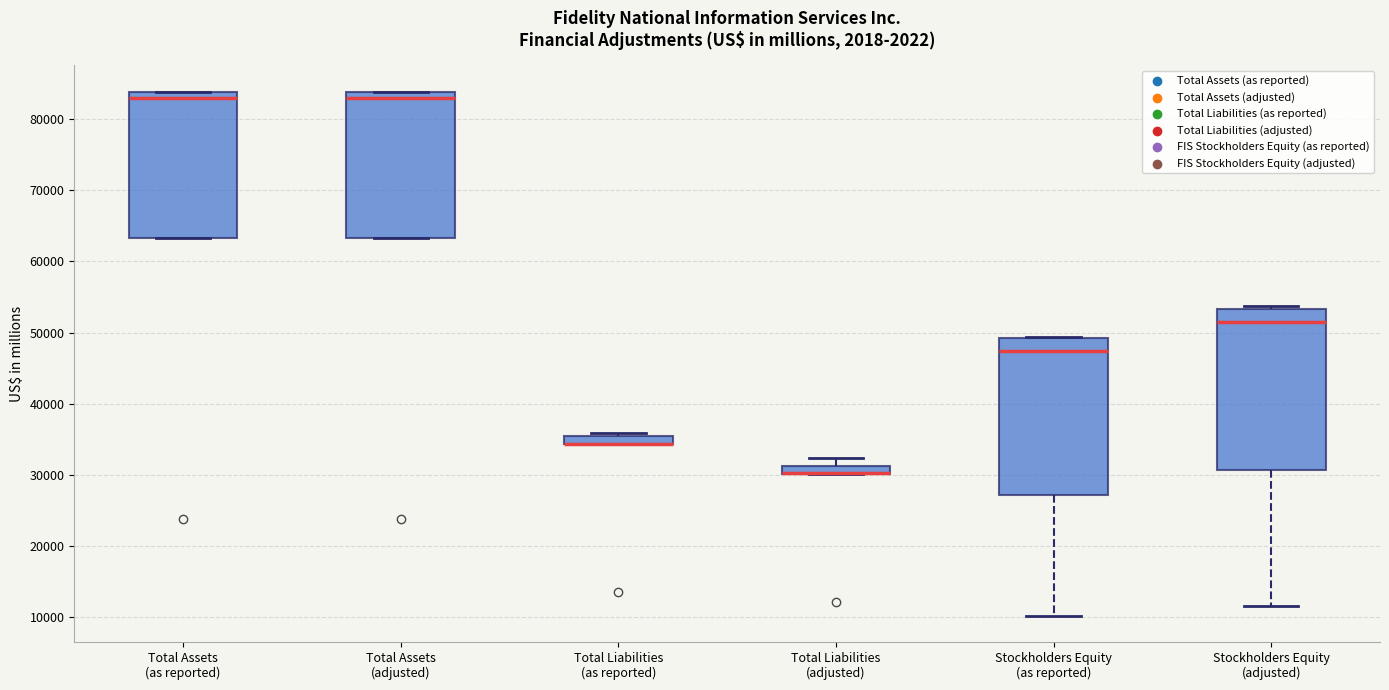

Where is the lower edge of the box for Total Liabilities (adjusted) on the y-axis? The values are not printed on the chart, so give them approximately, as read against the axis.

30000